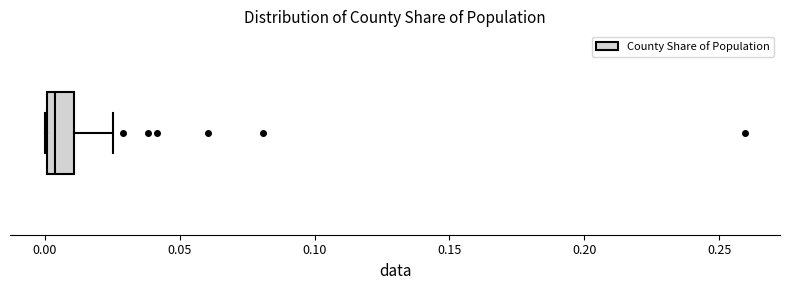

Where is the right edge of the box on the x-axis? The values are not printed on the chart, so give them approximately, as read against the axis.

0.010